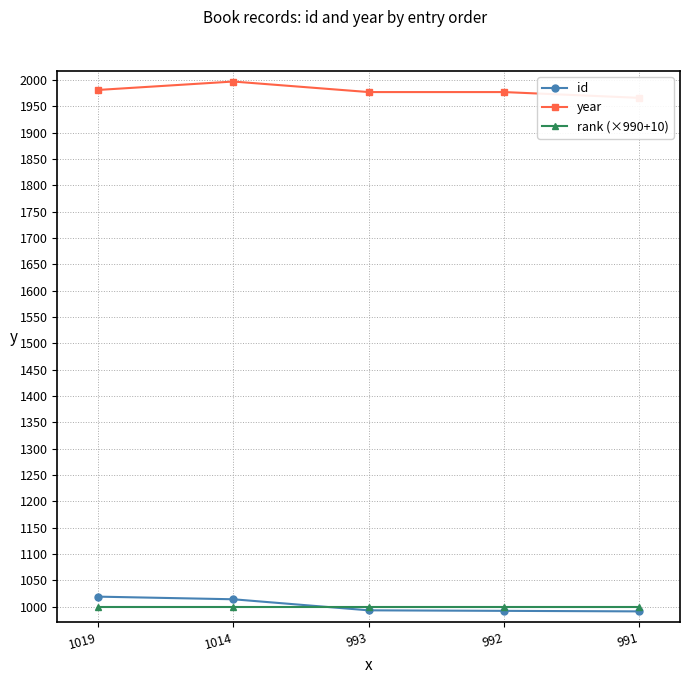

What is the approximate value of id at 992?

992